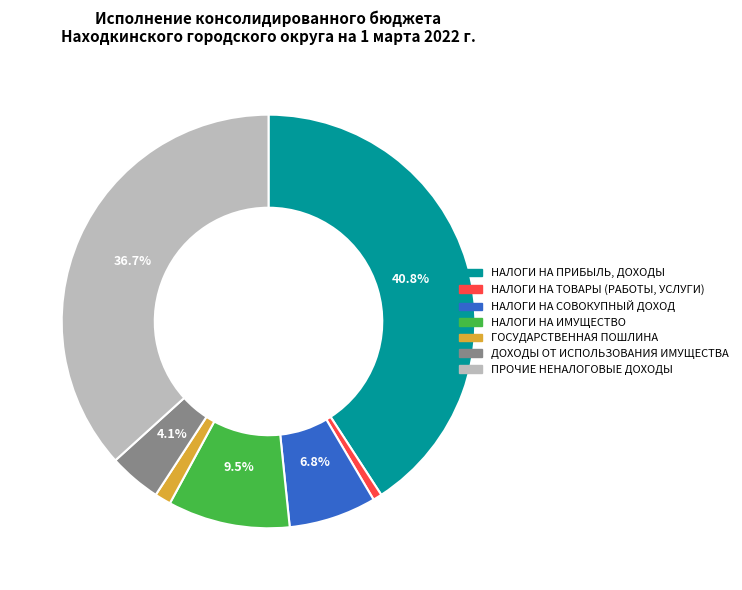

Is the sum of НАЛОГИ НА ИМУЩЕСТВО and ПРОЧИЕ НЕНАЛОГОВЫЕ ДОХОДЫ greater than half?

No